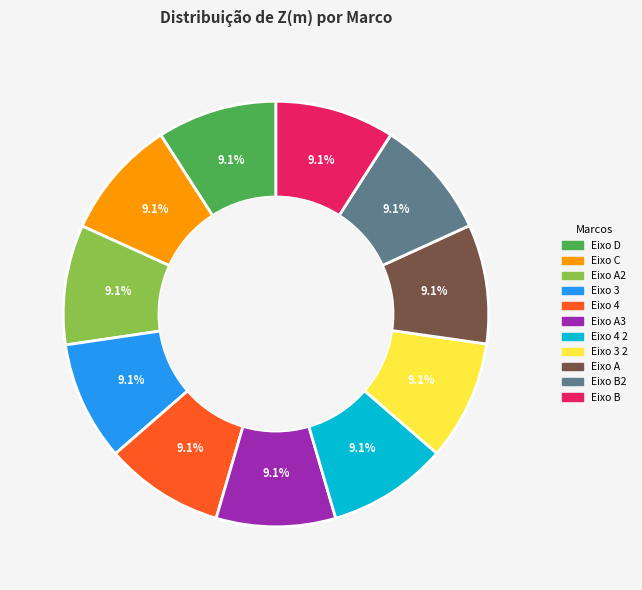

Is there any slice that represents more than half of the pie?

No